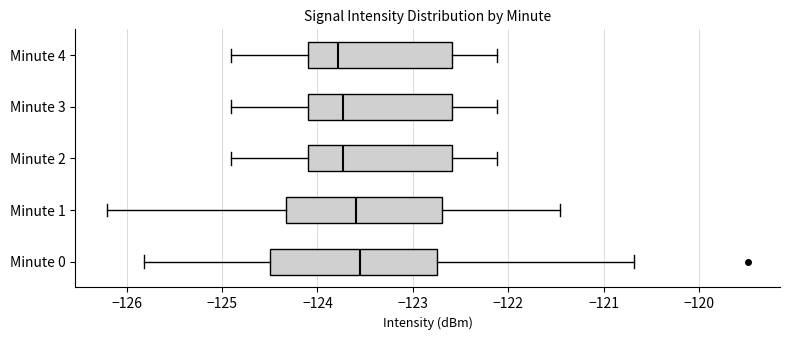

Reading bottom to top, transcribe this box plot: for each box, give where its median line is, the range the box spans, and where its two whiskers end, as read against the x-axis. The values are not printed on the chart, so give them approximately, as read against the axis.

Minute 0: median -123.6, box -124.5 to -122.7, whiskers -125.8 to -120.7
Minute 1: median -123.6, box -124.3 to -122.7, whiskers -126.2 to -121.5
Minute 2: median -123.7, box -124.1 to -122.6, whiskers -124.9 to -122.1
Minute 3: median -123.7, box -124.1 to -122.6, whiskers -124.9 to -122.1
Minute 4: median -123.8, box -124.1 to -122.6, whiskers -124.9 to -122.1